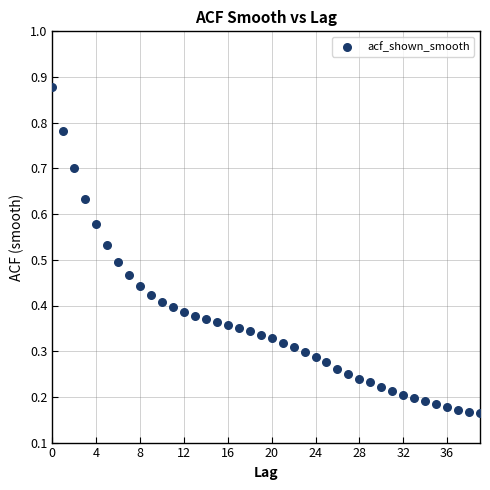

What is the range of Y values (max minus min)?

0.7